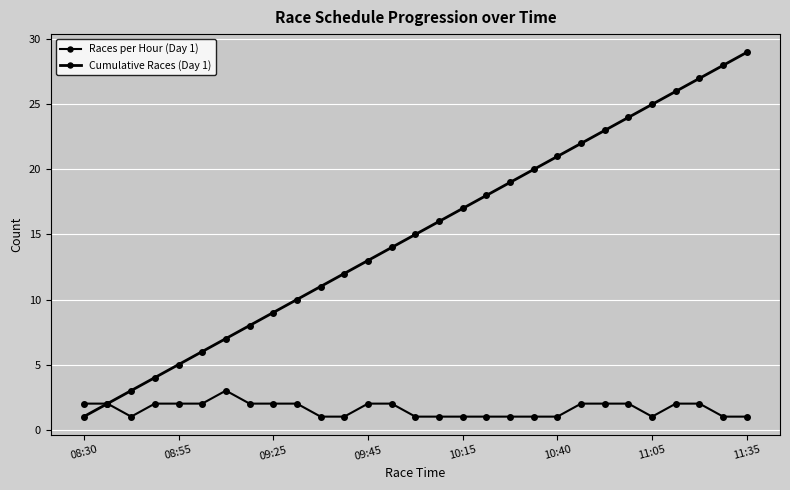

At how many categories does at least one series exceed 24?

5